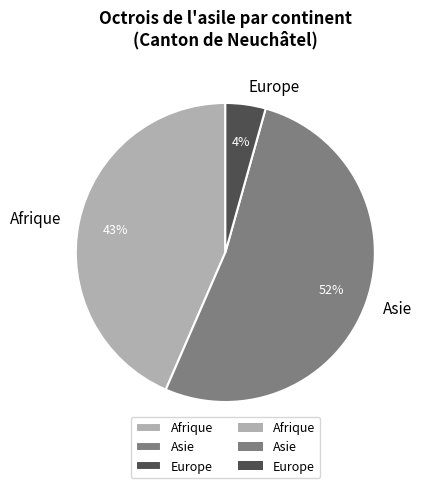

How many segments does this pie chart have?

3